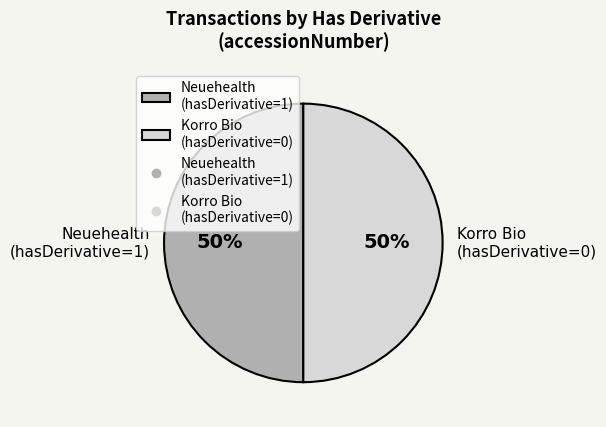

Is the sum of Neuehealth (hasDerivative=1) and Korro Bio (hasDerivative=0) greater than half?

Yes